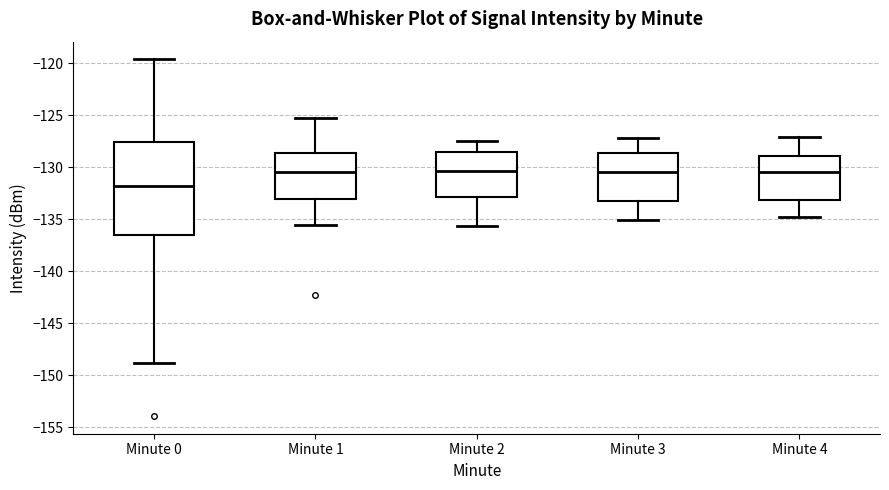

Reading left to right, transcribe this box plot: for each box, give where its median line is, the range the box spans, and where its two whiskers end, as read against the y-axis. The values are not printed on the chart, so give them approximately, as read against the axis.

Minute 0: median -132.0, box -136.5 to -127.5, whiskers -149.0 to -119.5
Minute 1: median -130.5, box -133.0 to -128.5, whiskers -135.5 to -125.5
Minute 2: median -130.5, box -133.0 to -128.5, whiskers -135.5 to -127.5
Minute 3: median -130.5, box -133.0 to -128.5, whiskers -135.0 to -127.0
Minute 4: median -130.5, box -133.0 to -129.0, whiskers -135.0 to -127.0